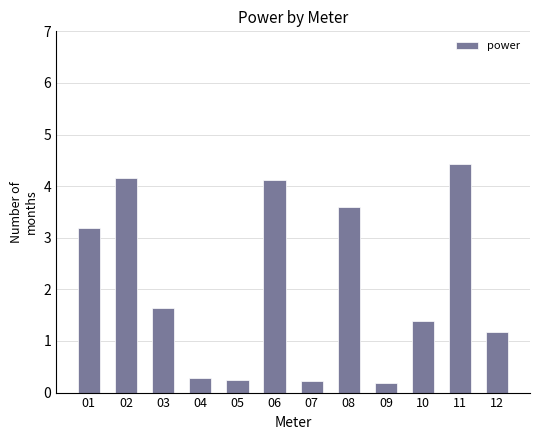

What is the value of the 7th bar from the left?

0.2